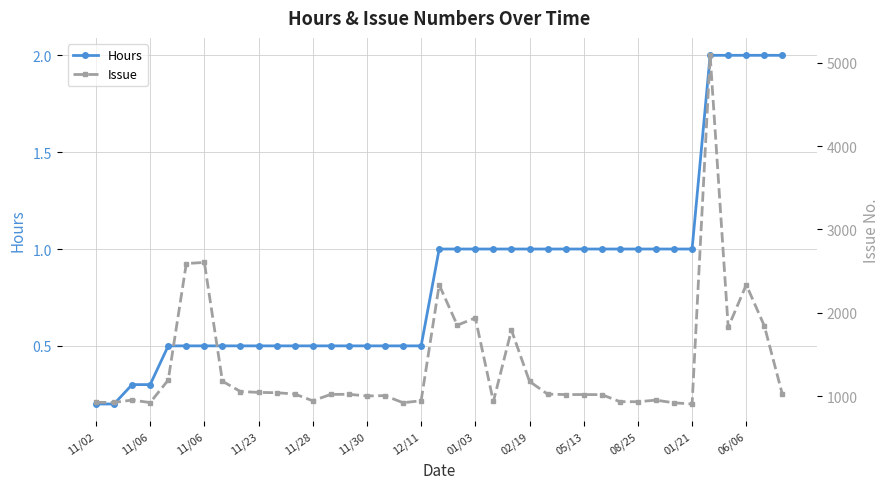

How many values in the Issue series exceed 1023?

19